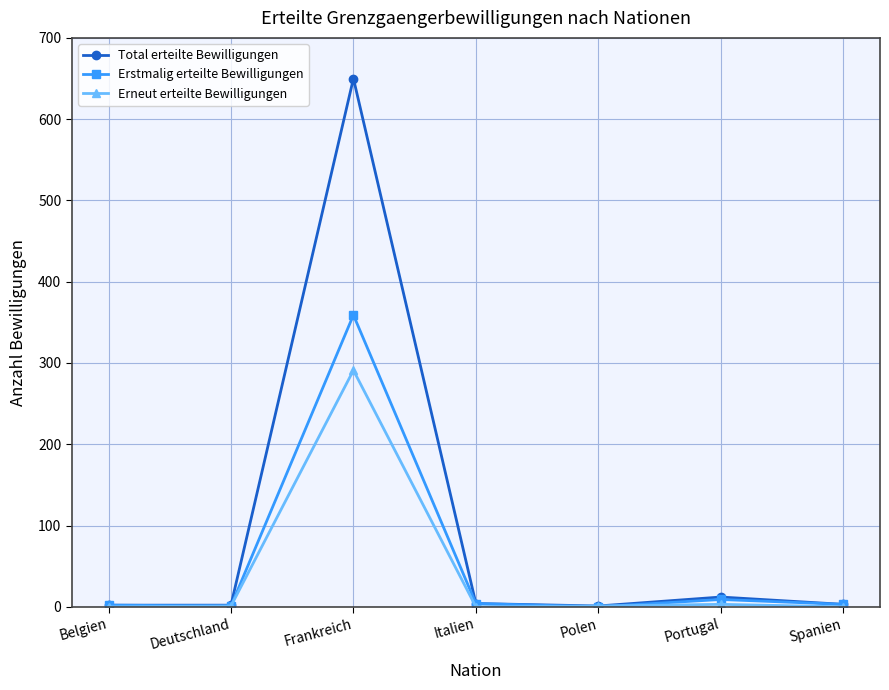

Rank the series by their maximum value, from highest to lowest.

Total erteilte Bewilligungen, Erstmalig erteilte Bewilligungen, Erneut erteilte Bewilligungen